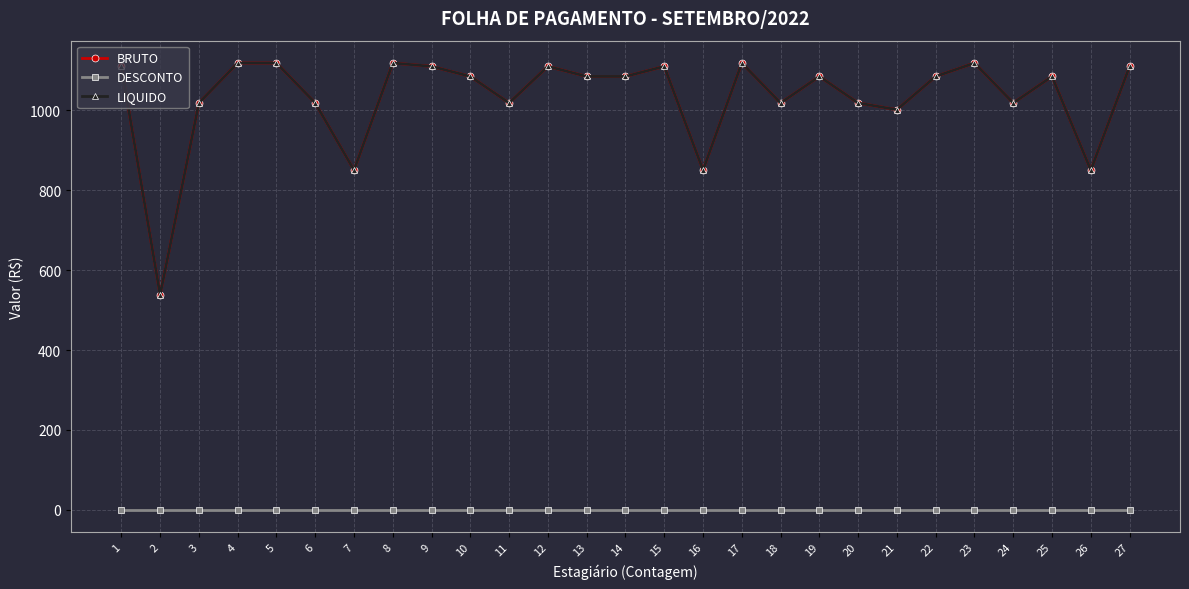

Which series has the widest spread of values?

BRUTO